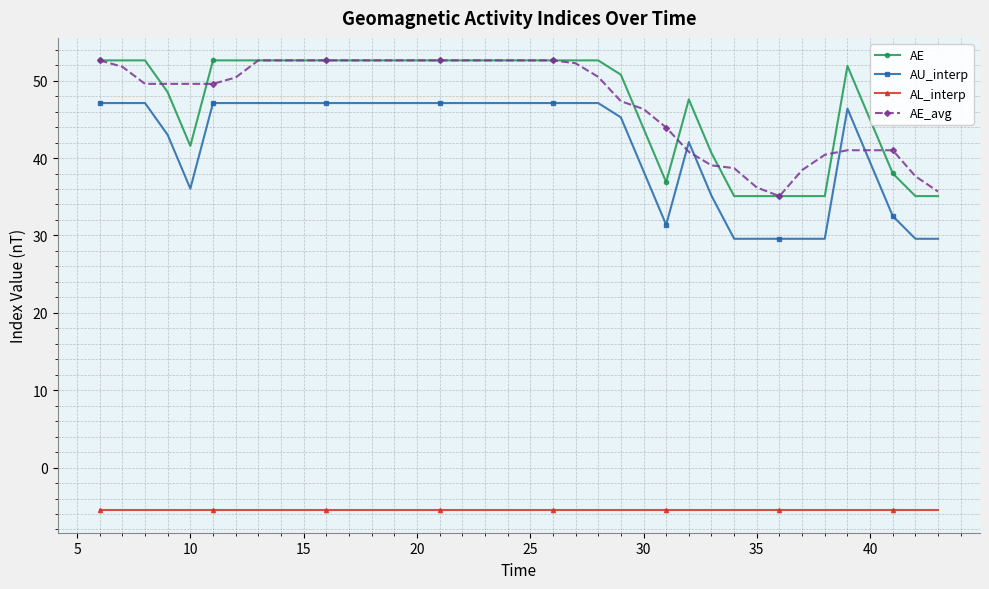

True or false: AE and AL_interp cross at least once.

False